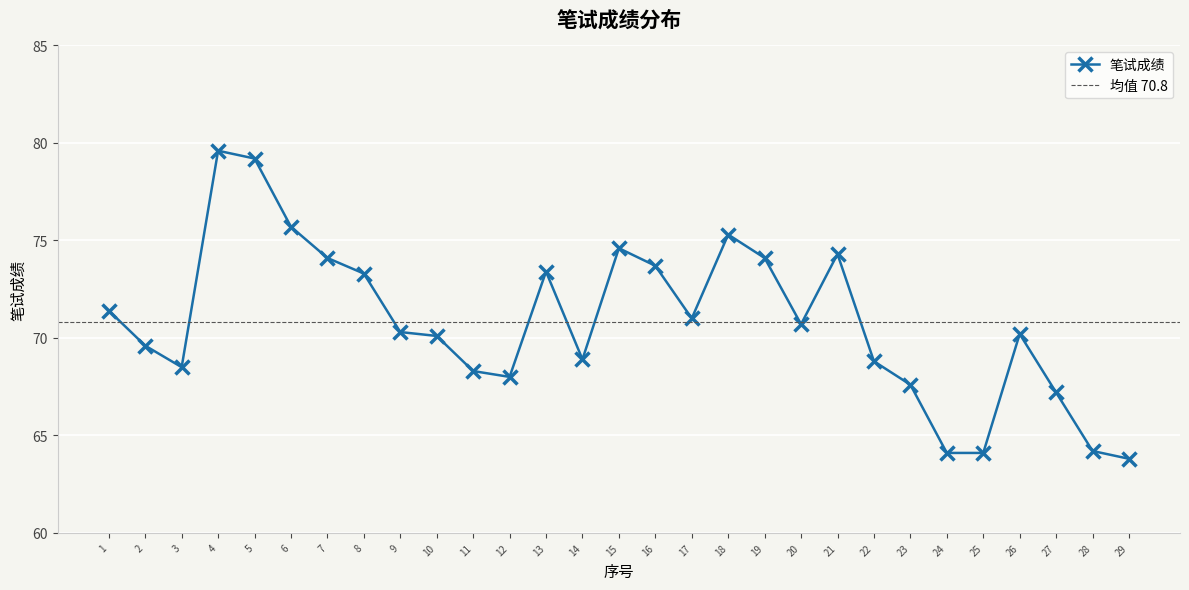

Between 18 and 28, which is larger?

18